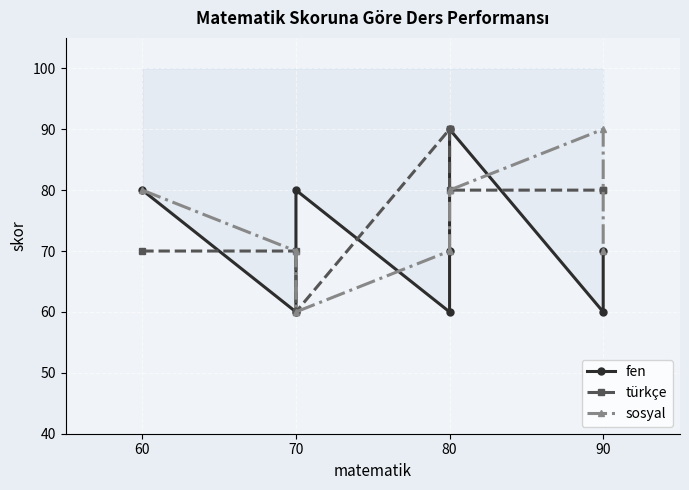

Does the chart display data point markers on the line(s)?

Yes